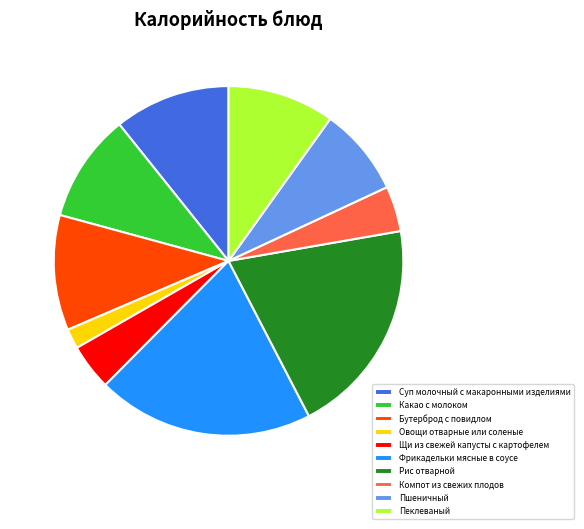

Do Овощи отварные или соленые and Суп молочный с макаронными изделиями together represent more than half of the pie?

No